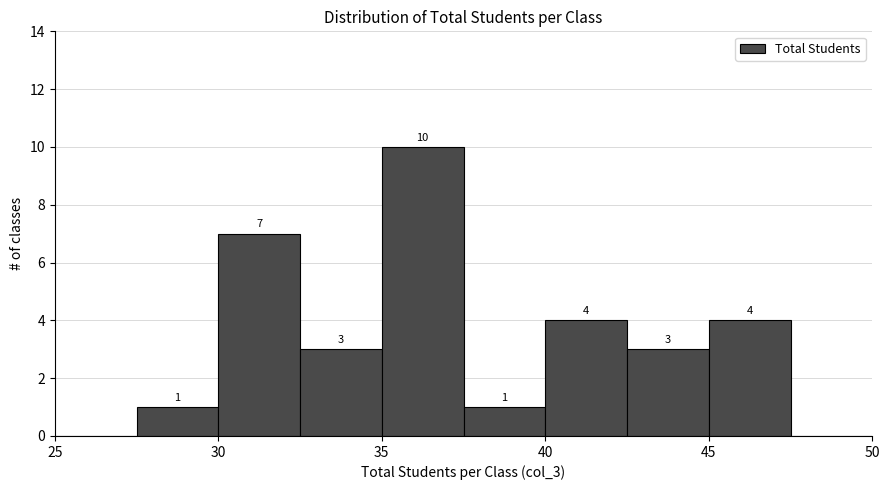

Which range on the x-axis has the tallest bar?

35.0 to 37.5